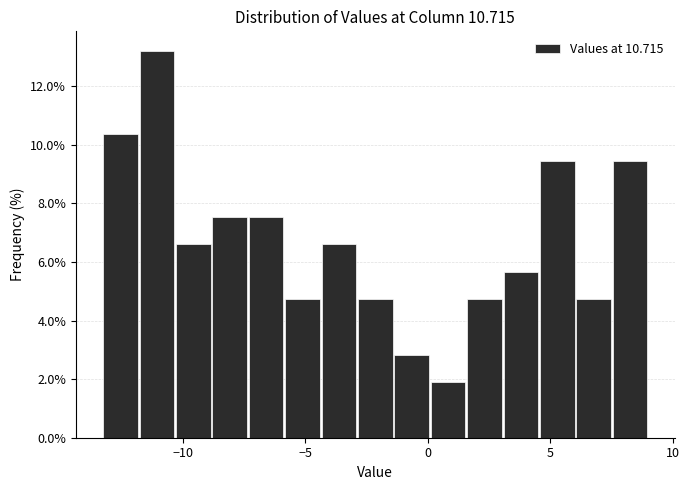

Read against the x-axis, roughly where is the centre of the tallest bar?

-11.0